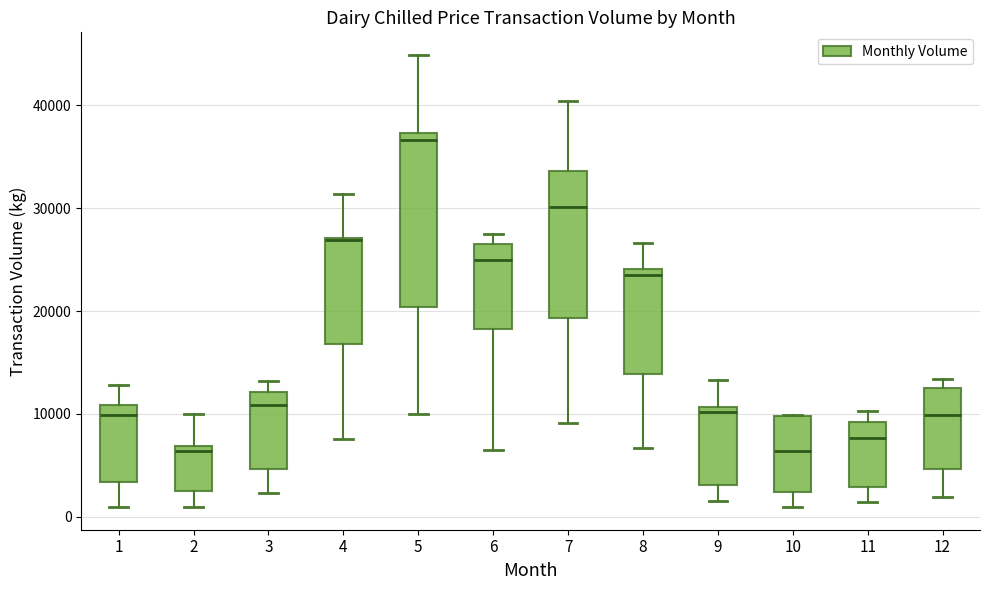

Reading left to right, read every box against the y-axis: the position of its median line, the range the box covers, and the ends of its whiskers. The values are not printed on the chart, so give them approximately, as read against the axis.

1: median 10000, box 3000 to 11000, whiskers 1000 to 13000
2: median 6000, box 3000 to 7000, whiskers 1000 to 10000
3: median 11000, box 5000 to 12000, whiskers 2000 to 13000
4: median 27000, box 17000 to 27000, whiskers 8000 to 31000
5: median 37000 (just below the box's upper edge), box 20000 to 37000, whiskers 10000 to 45000
6: median 25000, box 18000 to 26000, whiskers 6000 to 27000
7: median 30000, box 19000 to 34000, whiskers 9000 to 40000
8: median 24000 (just below the box's upper edge), box 14000 to 24000, whiskers 7000 to 27000
9: median 10000, box 3000 to 11000, whiskers 2000 to 13000
10: median 6000, box 2000 to 10000, whiskers 1000 to 10000
11: median 8000, box 3000 to 9000, whiskers 1000 to 10000
12: median 10000, box 5000 to 13000, whiskers 2000 to 13000 (just above the box's upper edge)